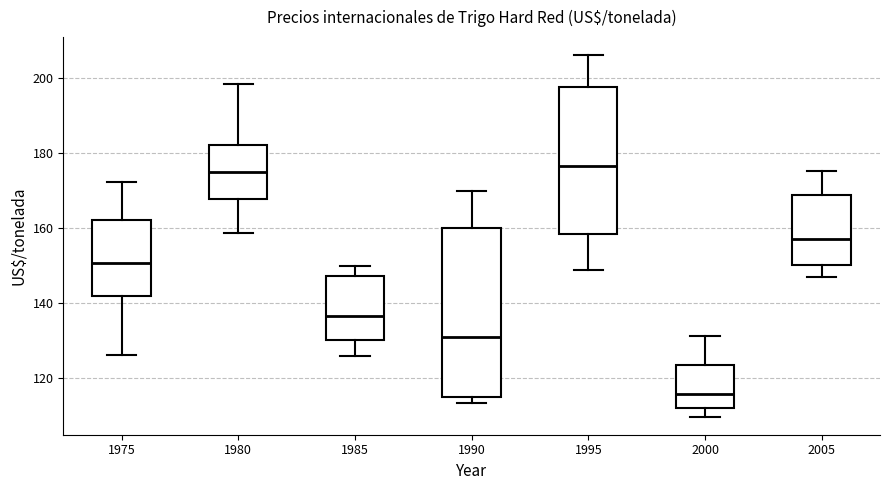

Reading left to right, read every box against the y-axis: the position of its median line, the range the box covers, and the ends of its whiskers. The values are not printed on the chart, so give them approximately, as read against the axis.

1975: median 150, box 142 to 162, whiskers 126 to 172
1980: median 174, box 168 to 182, whiskers 158 to 198
1985: median 136, box 130 to 148, whiskers 126 to 150
1990: median 130, box 114 to 160, whiskers 114 (just below the box's lower edge) to 170
1995: median 176, box 158 to 198, whiskers 148 to 206
2000: median 116, box 112 to 124, whiskers 110 to 132
2005: median 158, box 150 to 168, whiskers 146 to 176